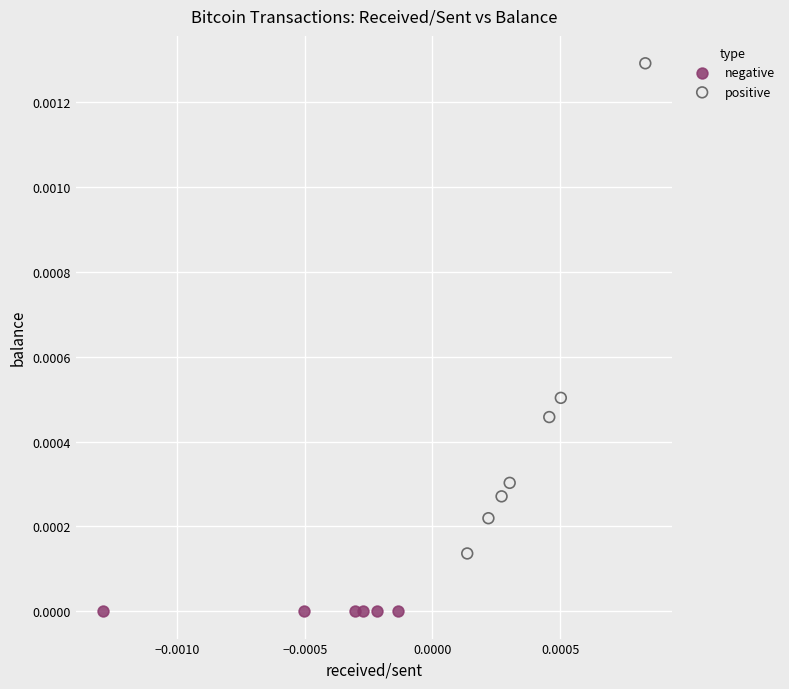

What are all the series names shown in the legend?

negative, positive